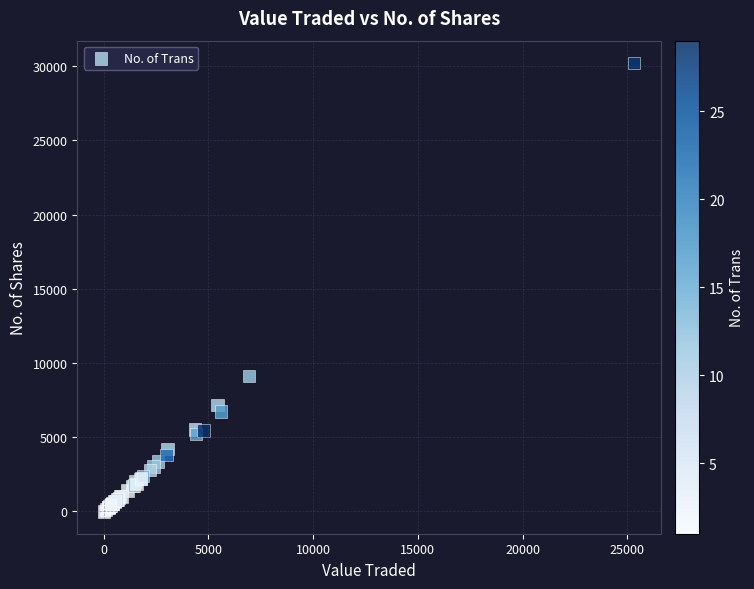

What Y value in the scatter plot is closest to 15107?

9140